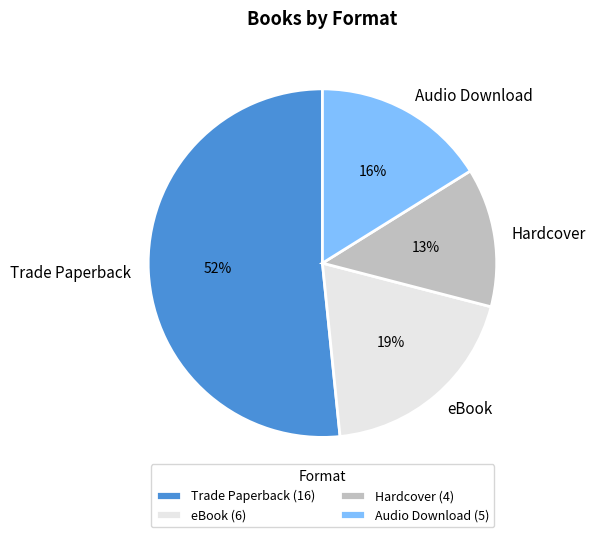

Rank the categories by value from lowest to highest.

Hardcover, Audio Download, eBook, Trade Paperback